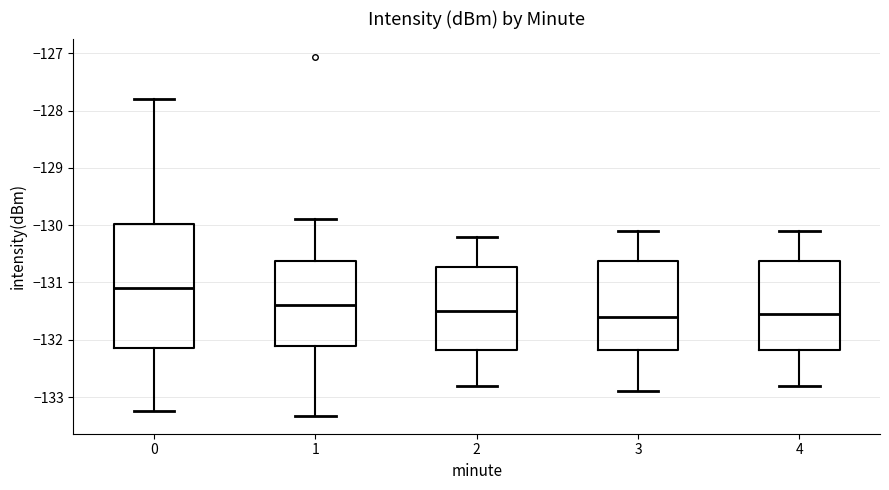

Reading left to right, read every box against the y-axis: the position of its median line, the range the box covers, and the ends of its whiskers. The values are not printed on the chart, so give them approximately, as read against the axis.

0: median -131.1, box -132.1 to -130.0, whiskers -133.2 to -127.8
1: median -131.4, box -132.1 to -130.6, whiskers -133.3 to -129.9
2: median -131.5, box -132.2 to -130.7, whiskers -132.8 to -130.2
3: median -131.6, box -132.2 to -130.6, whiskers -132.9 to -130.1
4: median -131.5, box -132.2 to -130.6, whiskers -132.8 to -130.1